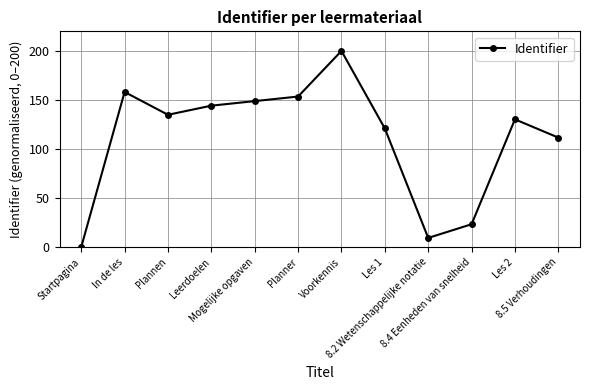

How many interior local valleys (lower than both neighbors) does the data have?

2